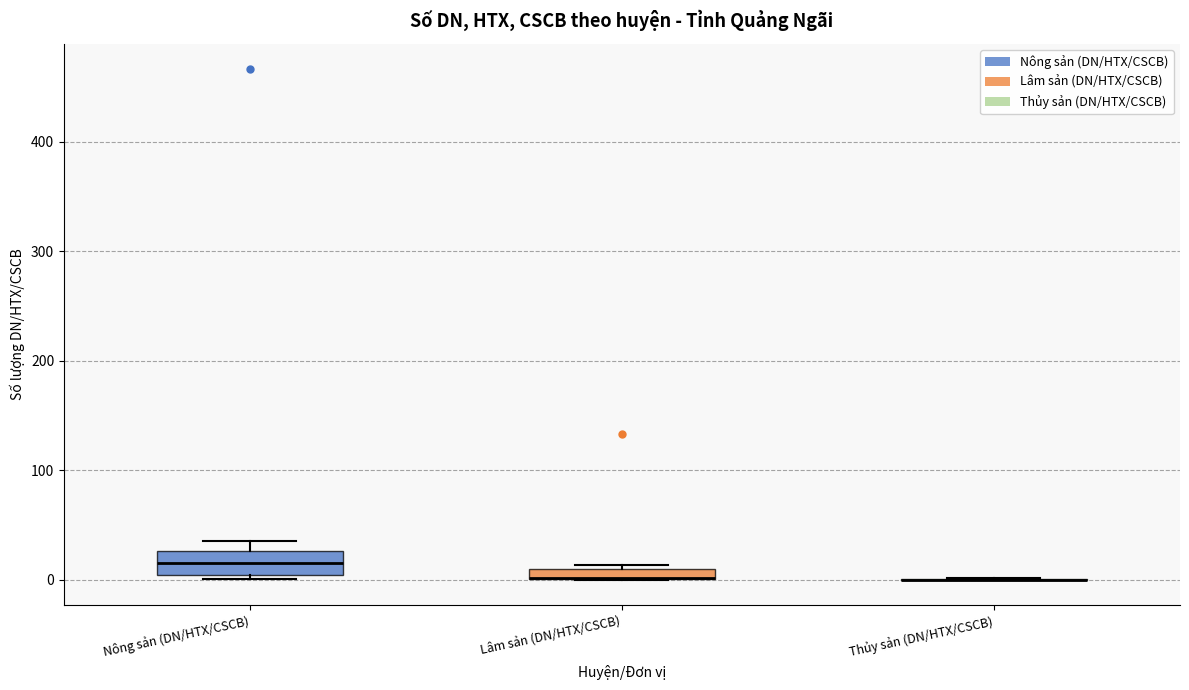

Where does the median line of the box for Nông sản (DN/HTX/CSCB) sit on the y-axis? The values are not printed on the chart, so give them approximately, as read against the axis.

20